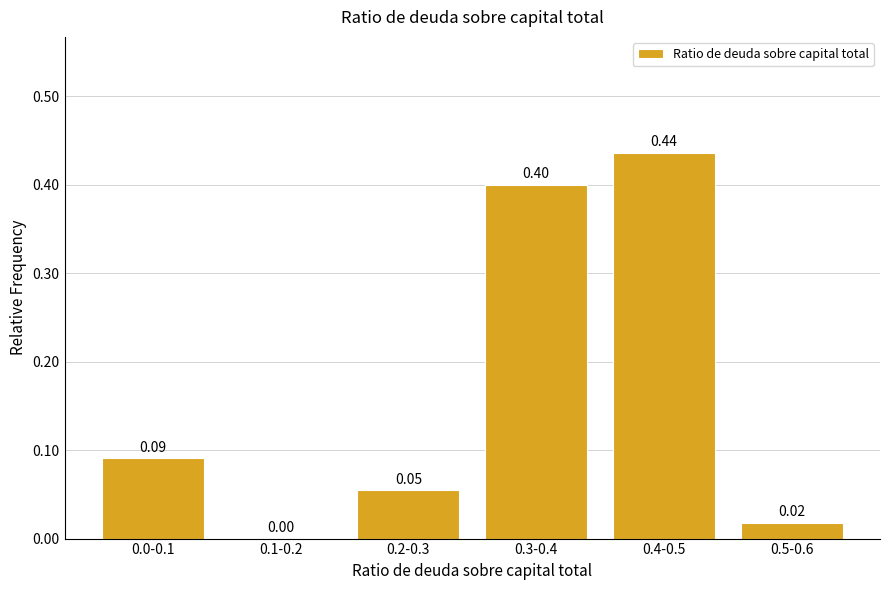

What is the sum of the values at 0.3-0.4 and 0.5-0.6?

0.4